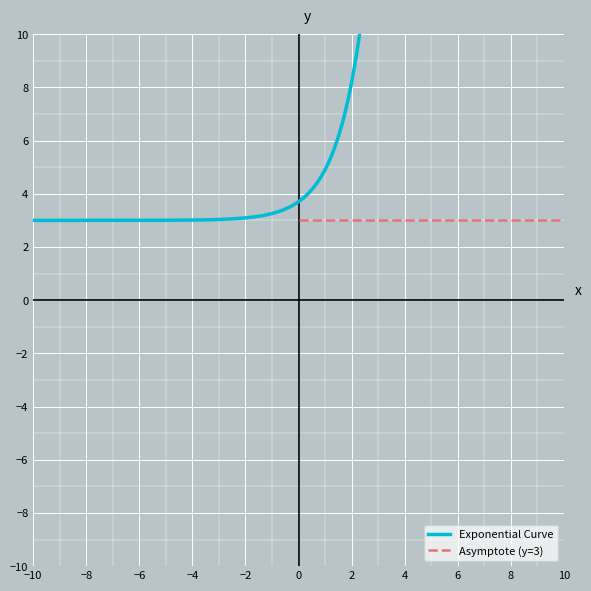

True or false: Exponential Curve has more than 1 interior local peaks.

False